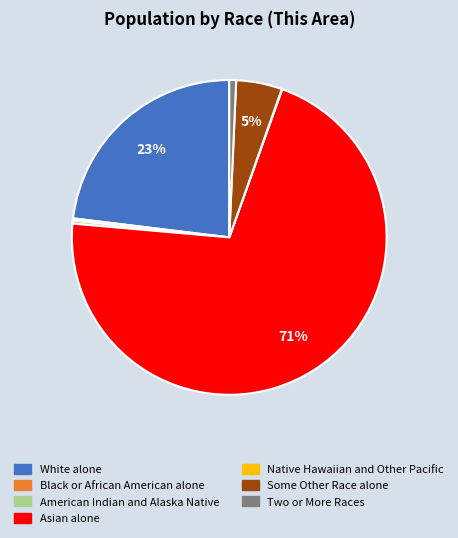

Which slice is the largest?

Asian alone